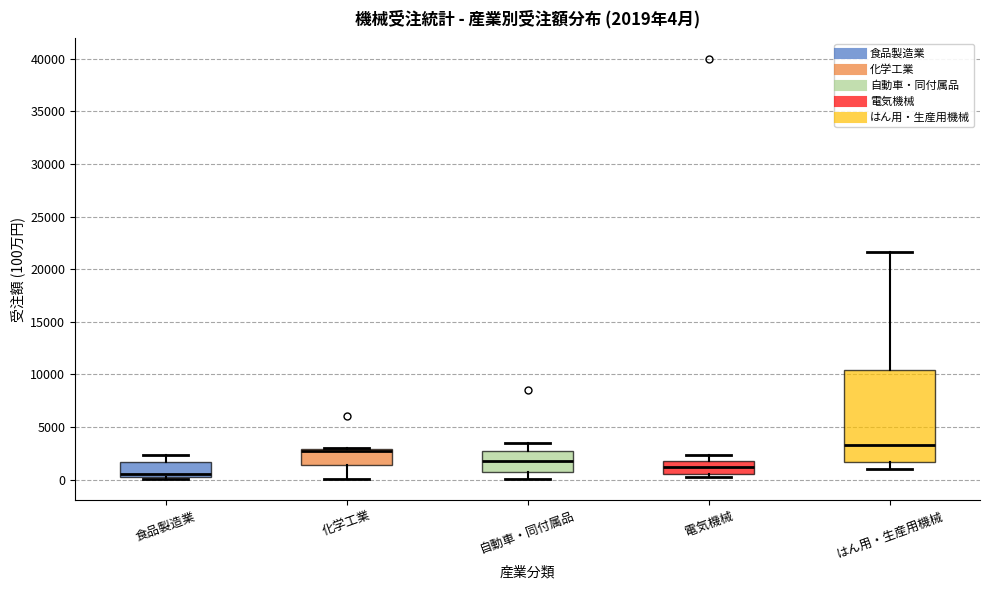

Which box's median line is the lowest?

食品製造業